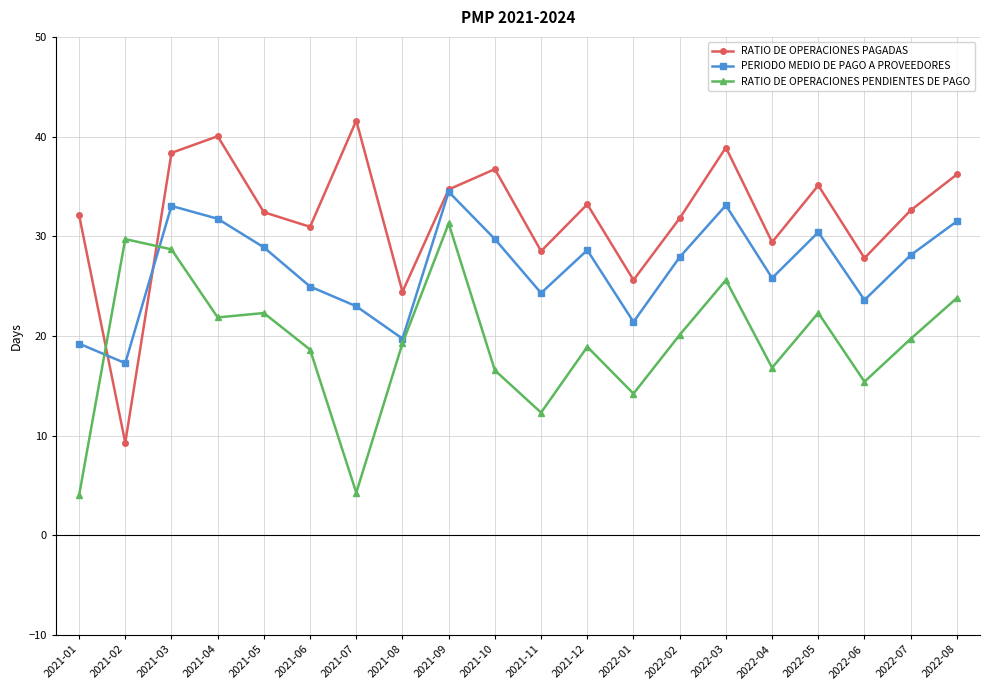

Between which two adjacent categories do RATIO DE OPERACIONES PENDIENTES DE PAGO and PERIODO MEDIO DE PAGO A PROVEEDORES first intersect?

2021-01 and 2021-02